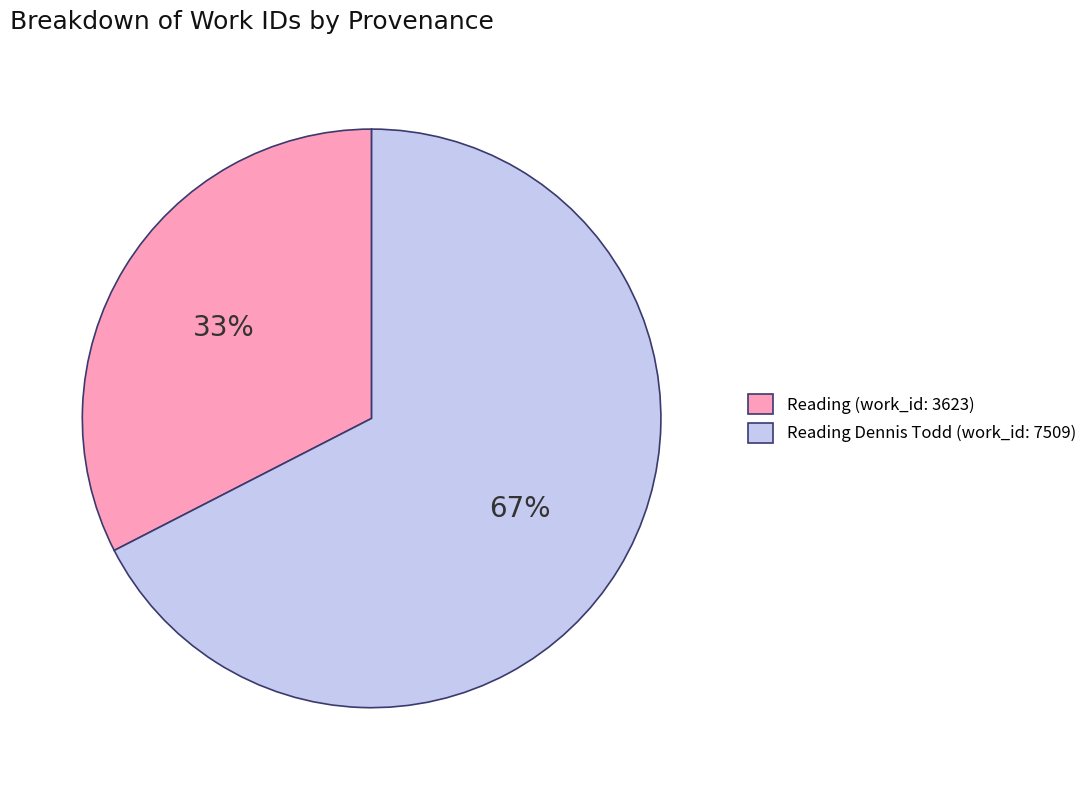

Is there a majority slice in this chart?

Yes